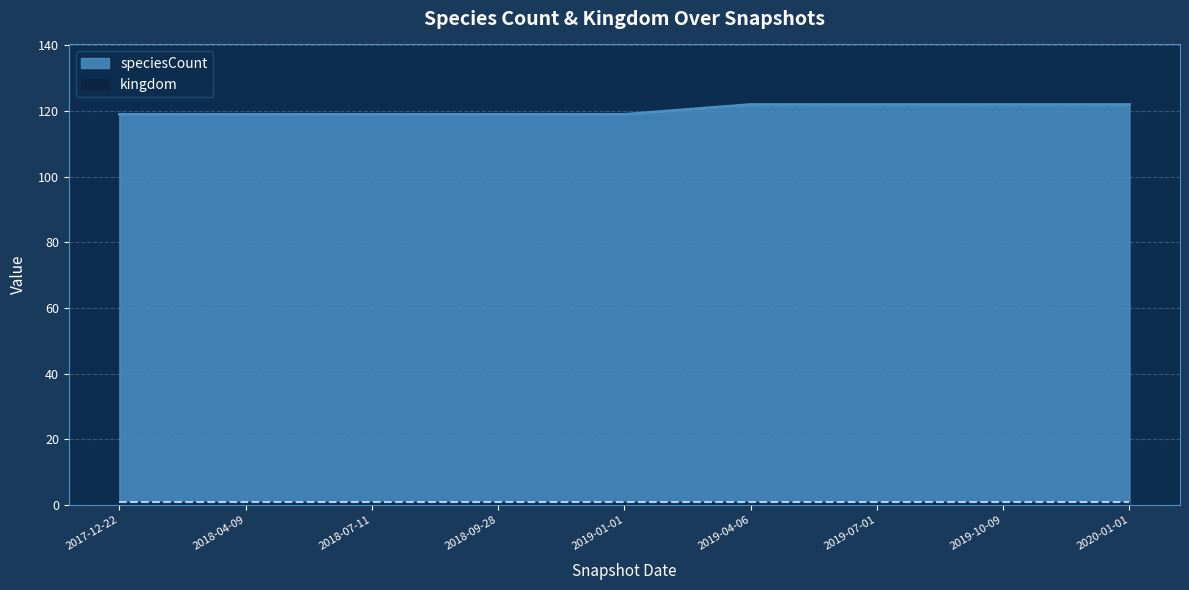

Which series has the largest range (max minus min)?

speciesCount